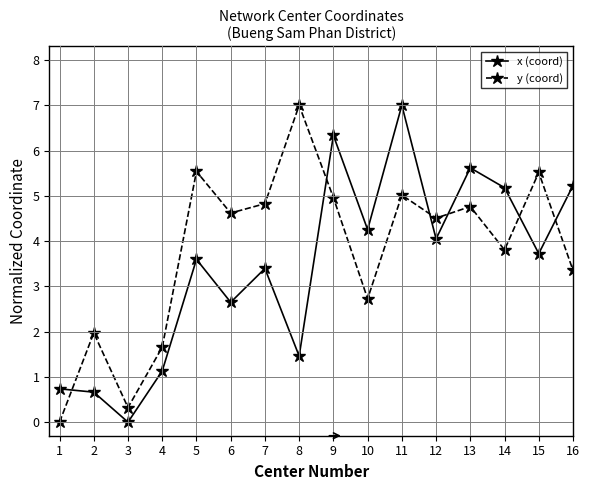

How many lines are shown in the chart?

2